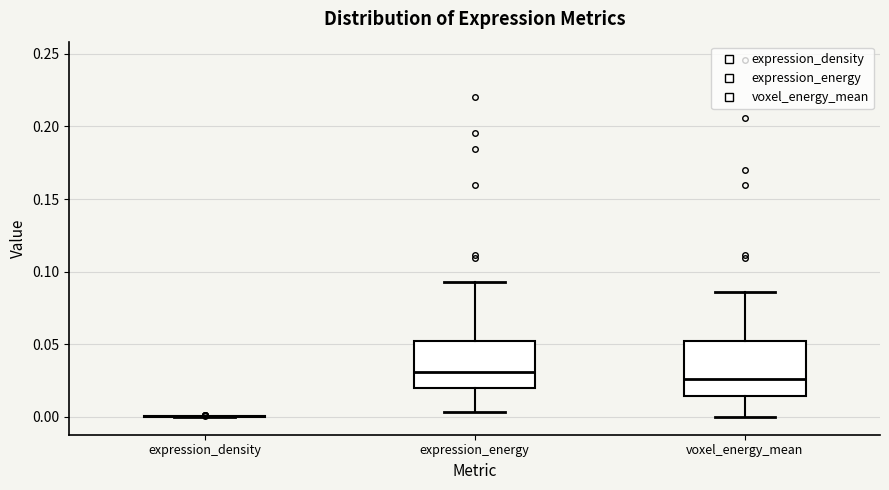

Reading left to right, read every box against the y-axis: the position of its median line, the range the box covers, and the ends of its whiskers. The values are not printed on the chart, so give them approximately, as read against the axis.

expression_density: box collapsed to a line at 0.000, whiskers 0.000 to 0.000
expression_energy: median 0.030, box 0.020 to 0.055, whiskers 0.005 to 0.095
voxel_energy_mean: median 0.025, box 0.015 to 0.050, whiskers 0.000 to 0.085